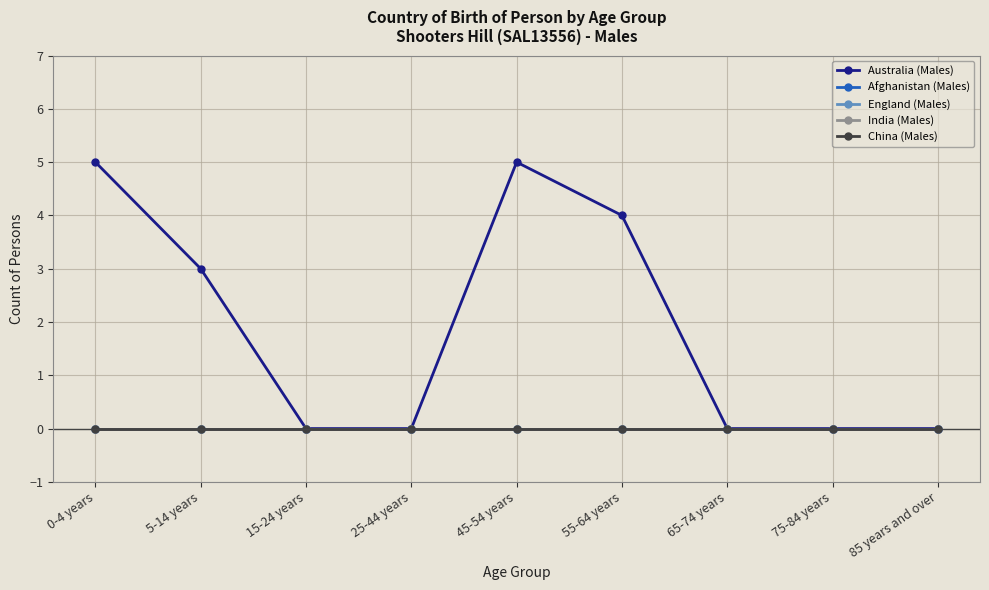

True or false: China (Males) and India (Males) intersect in this chart.

False